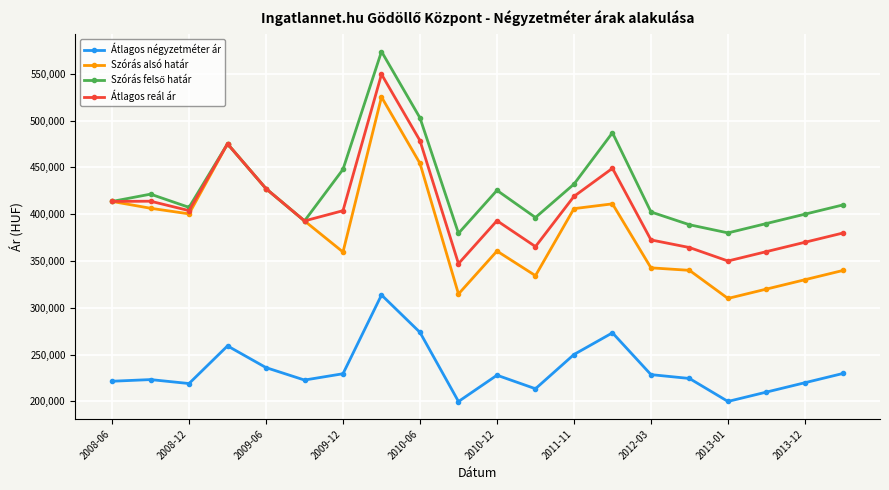

Which series has the widest spread of values?

Szórás alsó határ